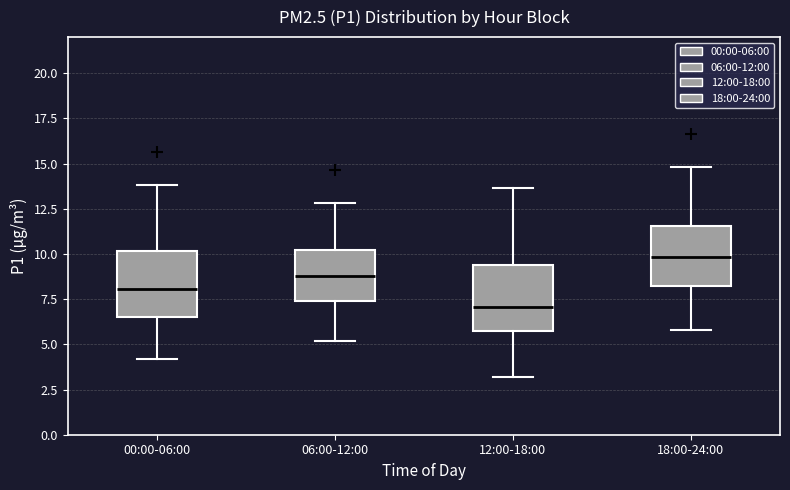

Reading left to right, read every box against the y-axis: the position of its median line, the range the box covers, and the ends of its whiskers. The values are not printed on the chart, so give them approximately, as read against the axis.

00:00-06:00: median 8.0, box 6.5 to 10.0, whiskers 4.0 to 14.0
06:00-12:00: median 9.0, box 7.5 to 10.0, whiskers 5.0 to 13.0
12:00-18:00: median 7.0, box 5.5 to 9.5, whiskers 3.0 to 13.5
18:00-24:00: median 10.0, box 8.5 to 11.5, whiskers 6.0 to 15.0